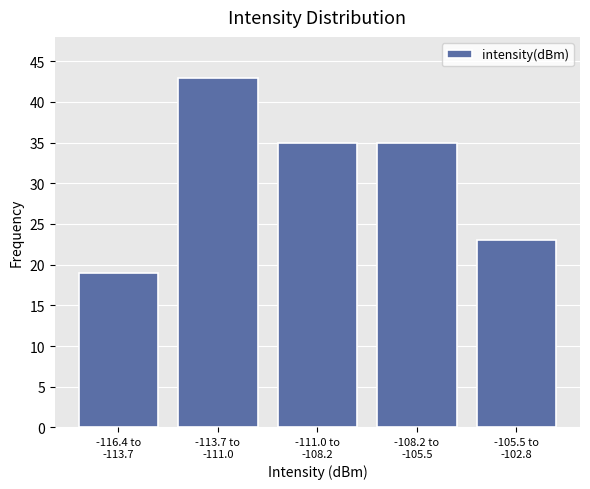

Reading left to right, transcribe all the data shown in this chart.

19	43	35	35	23